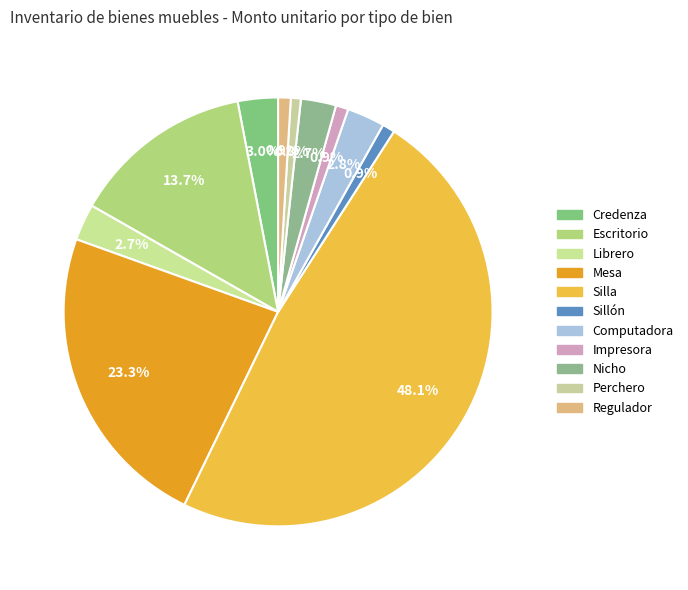

Which slice is the largest?

Silla